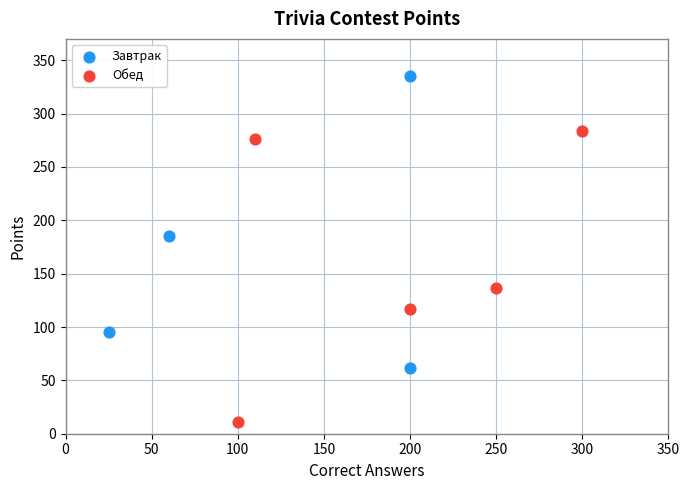

Which series reaches the minimum Y coordinate?

Обед